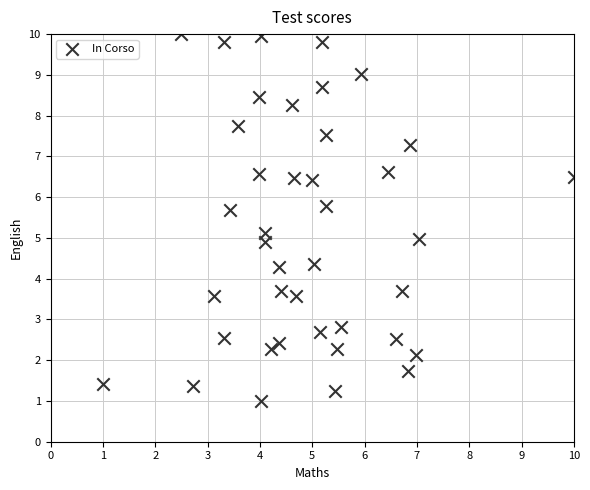

What is the range of Y values (max minus min)?

9.0